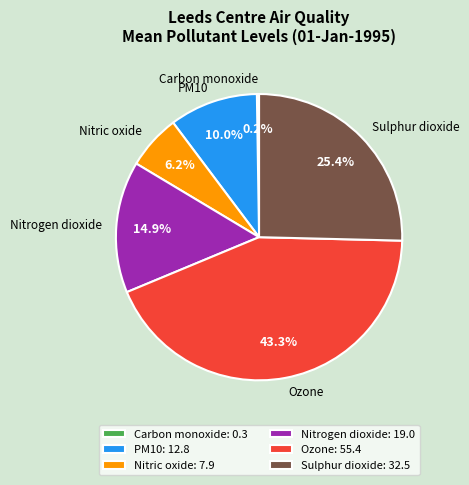

What is the ratio of the value at Ozone to the value at PM10?

4.3